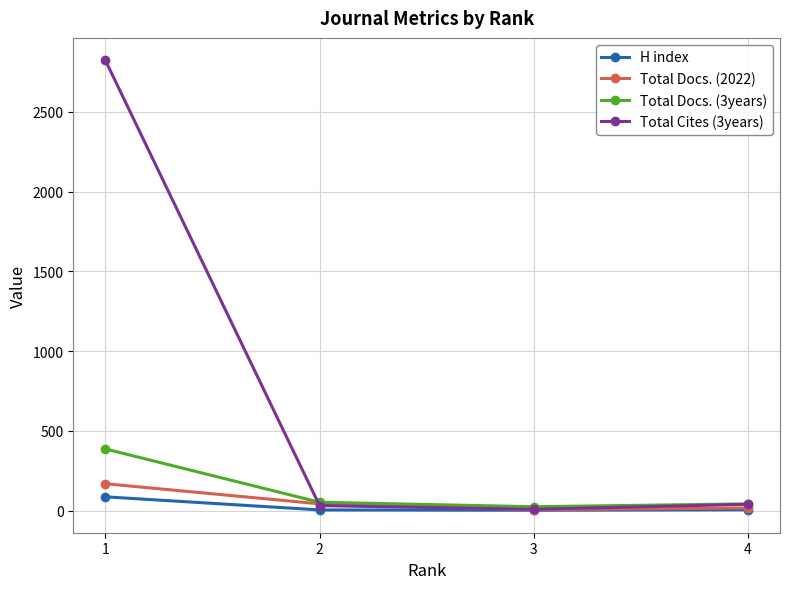

What is the average value of the Total Cites (3years) series?

726